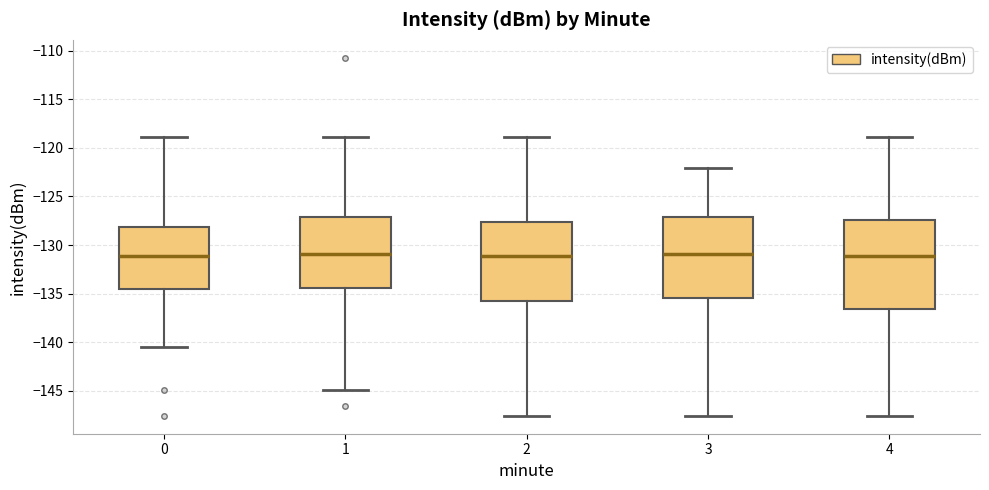

Where is the lower edge of the box at x = 0 on the y-axis? The values are not printed on the chart, so give them approximately, as read against the axis.

-134.5